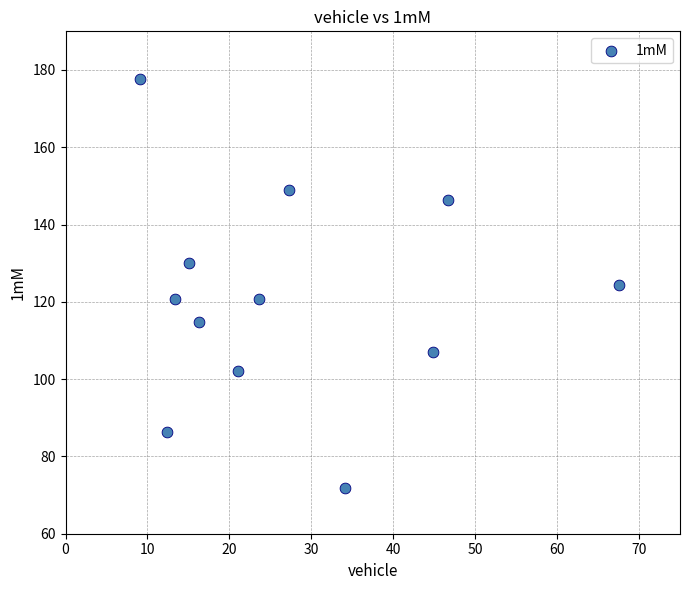

What is the range of X values (max minus min)?

58.5